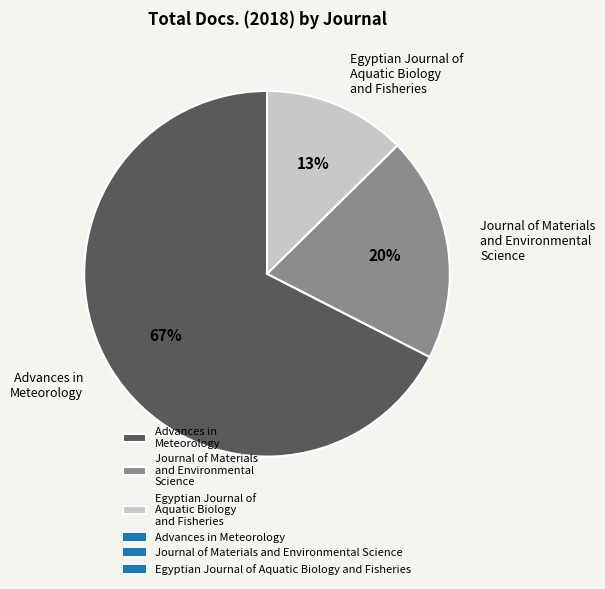

Count the number of slices in the pie.

3